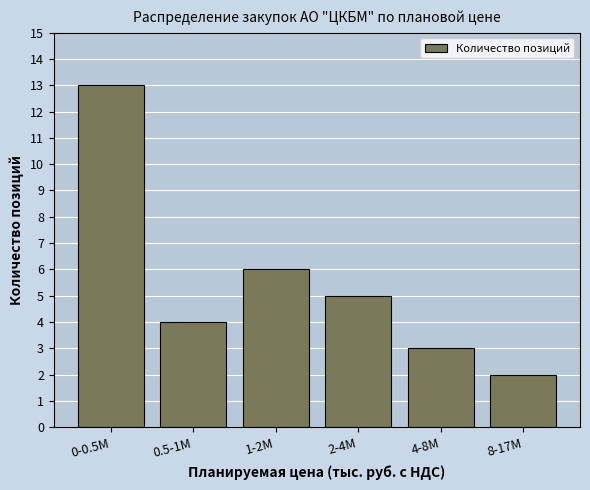

Reading left to right, list all the values displayed in this chart.

13	4	6	5	3	2